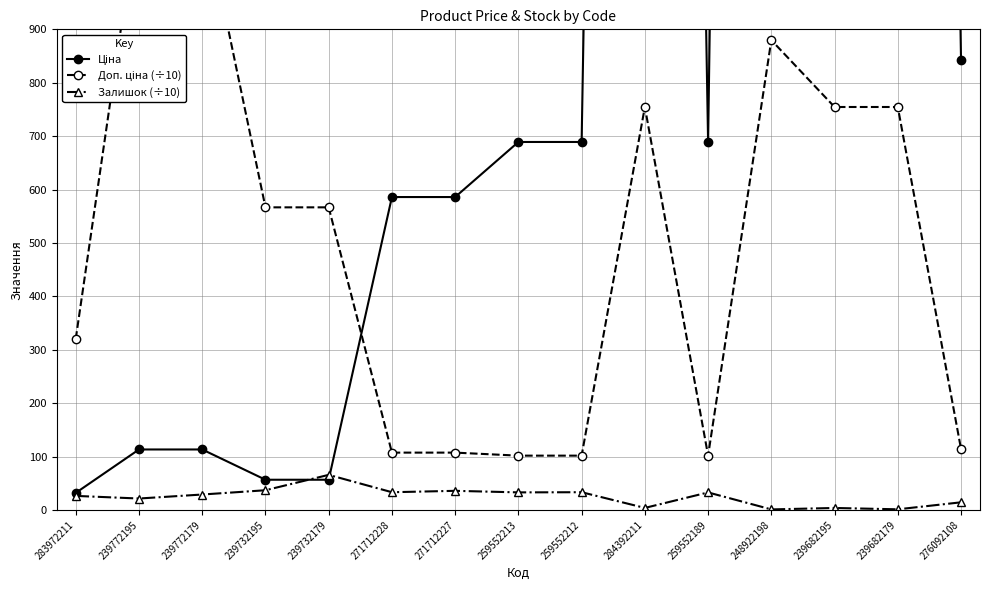

Rank the series by their maximum value, from lowest to highest.

Залишок (÷10), Доп. ціна (÷10), Ціна